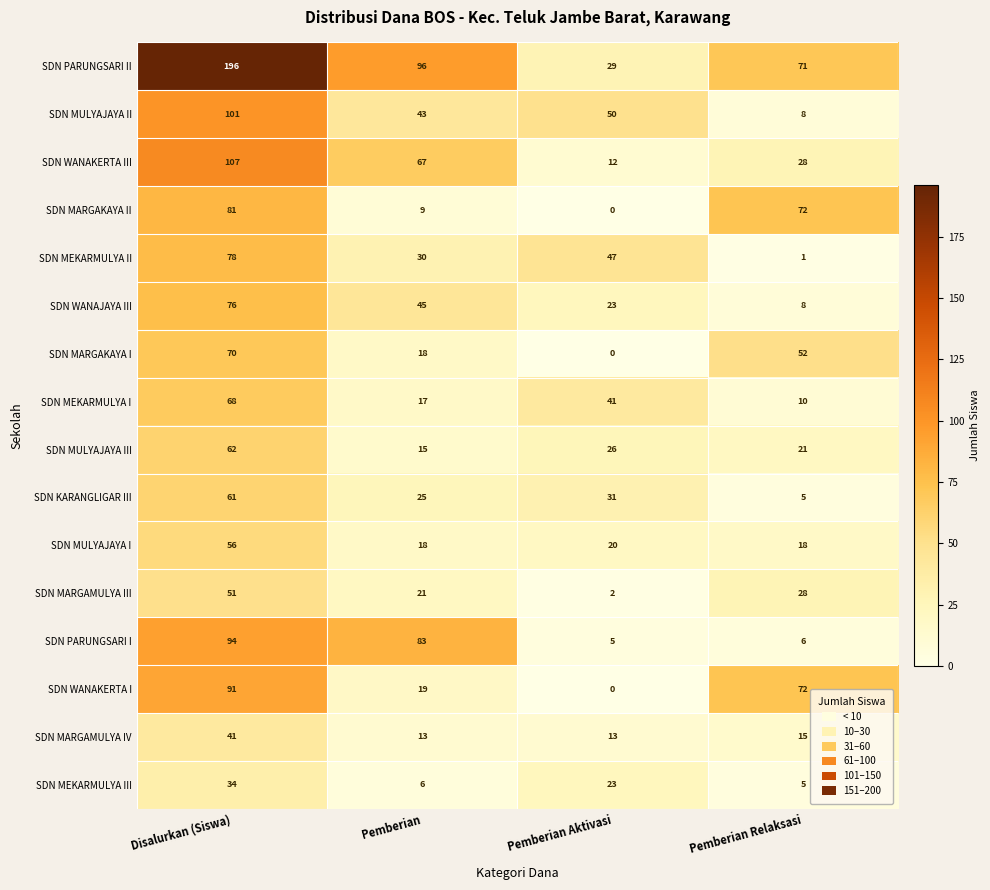

True or false: SDN MARGAMULYA IV has a value of 15 at Pemberian Relaksasi.

True